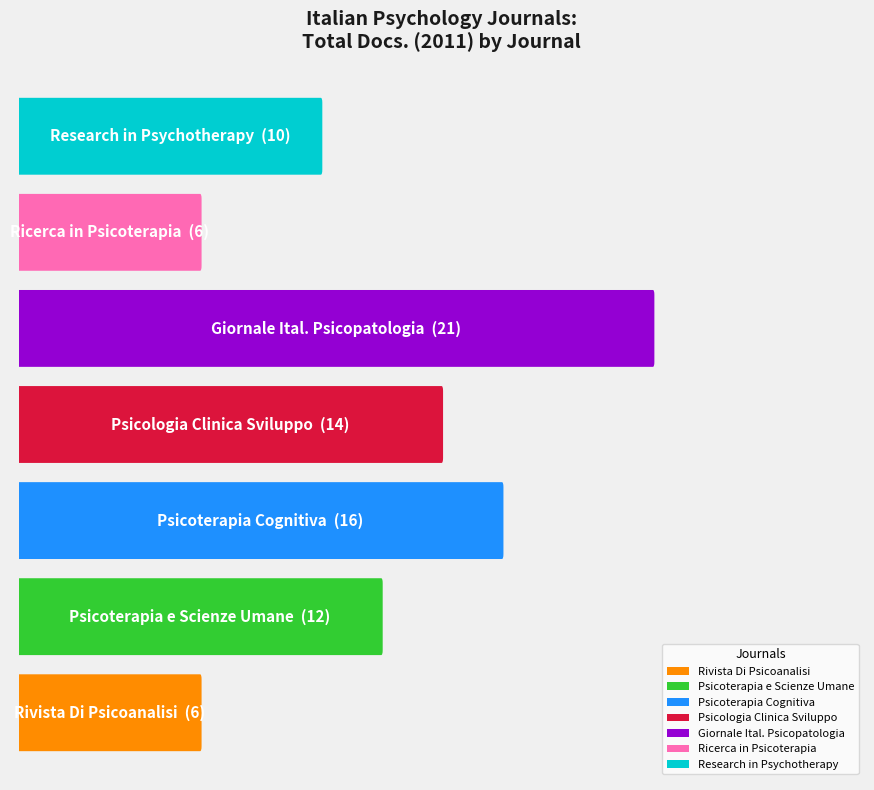

The Total Refs. series shows 278 at Research in Psychotherapy. True or false?

False